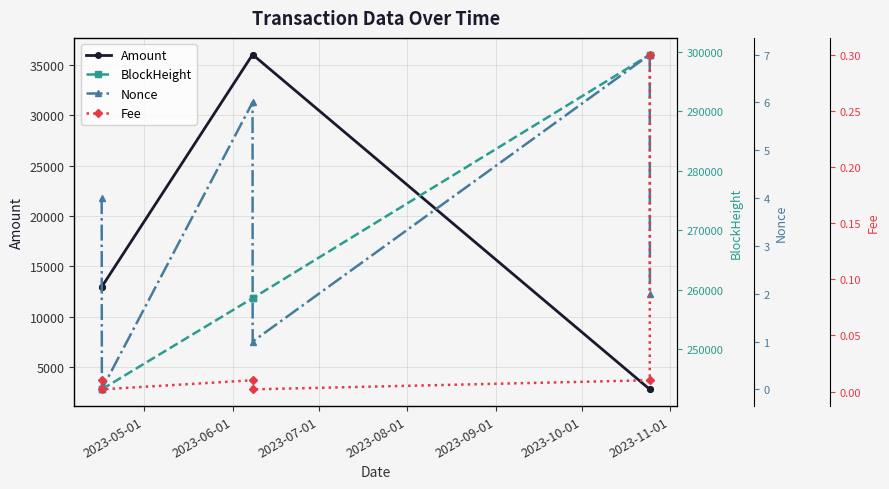

What is the sum of all Nonce values?

20.0